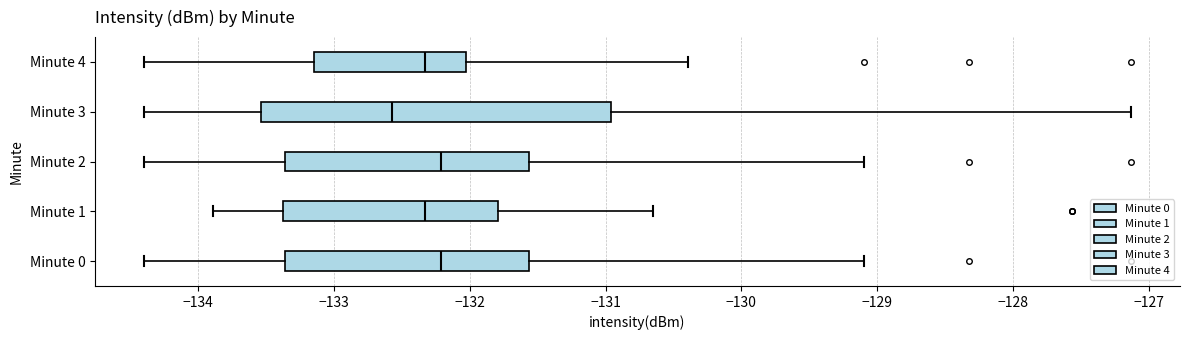

Reading bottom to top, read every box against the x-axis: the position of its median line, the range the box covers, and the ends of its whiskers. The values are not printed on the chart, so give them approximately, as read against the axis.

Minute 0: median -132.2, box -133.4 to -131.6, whiskers -134.4 to -129.1
Minute 1: median -132.3, box -133.4 to -131.8, whiskers -133.9 to -130.7
Minute 2: median -132.2, box -133.4 to -131.6, whiskers -134.4 to -129.1
Minute 3: median -132.6, box -133.5 to -131.0, whiskers -134.4 to -127.1
Minute 4: median -132.3, box -133.2 to -132.0, whiskers -134.4 to -130.4